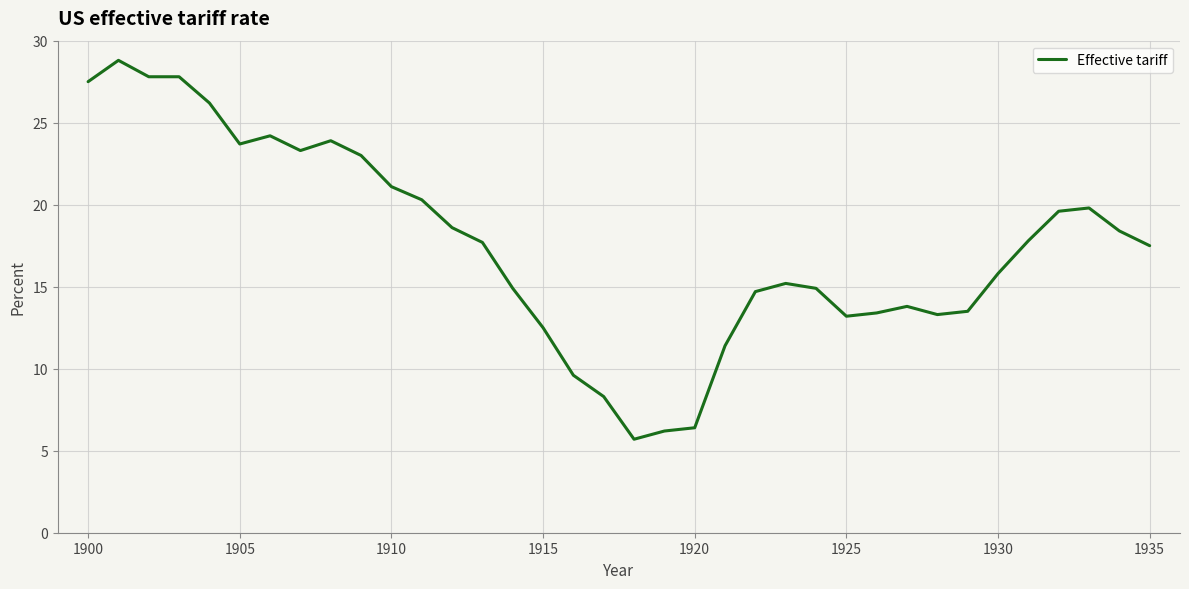

What is the difference between the maximum and minimum values?

23.1